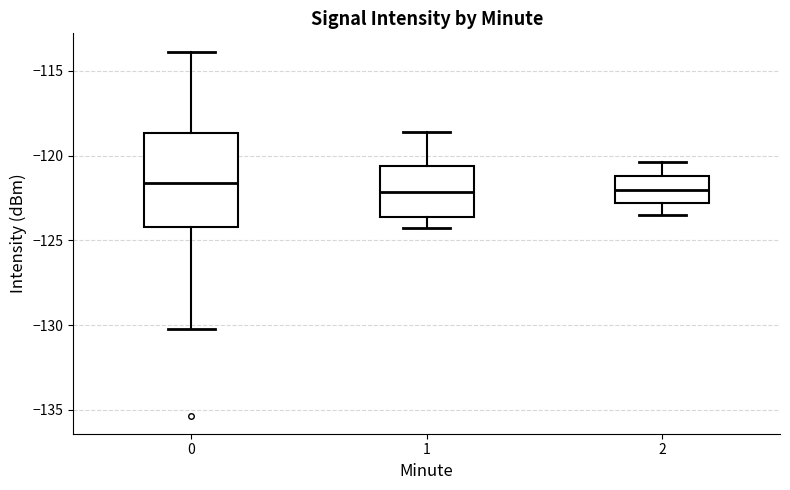

Reading left to right, read every box against the y-axis: the position of its median line, the range the box covers, and the ends of its whiskers. The values are not printed on the chart, so give them approximately, as read against the axis.

0: median -121.5, box -124.0 to -118.5, whiskers -130.0 to -114.0
1: median -122.0, box -123.5 to -120.5, whiskers -124.5 to -118.5
2: median -122.0, box -123.0 to -121.0, whiskers -123.5 to -120.5